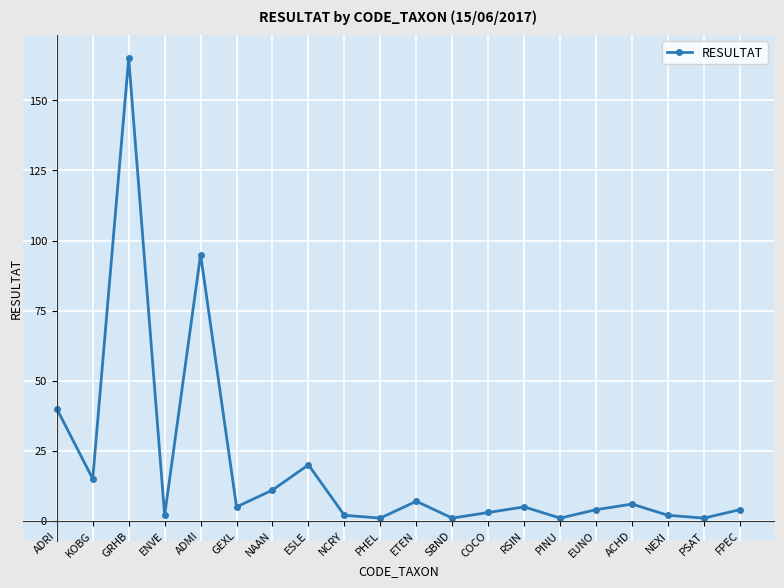

What is the average value?

20